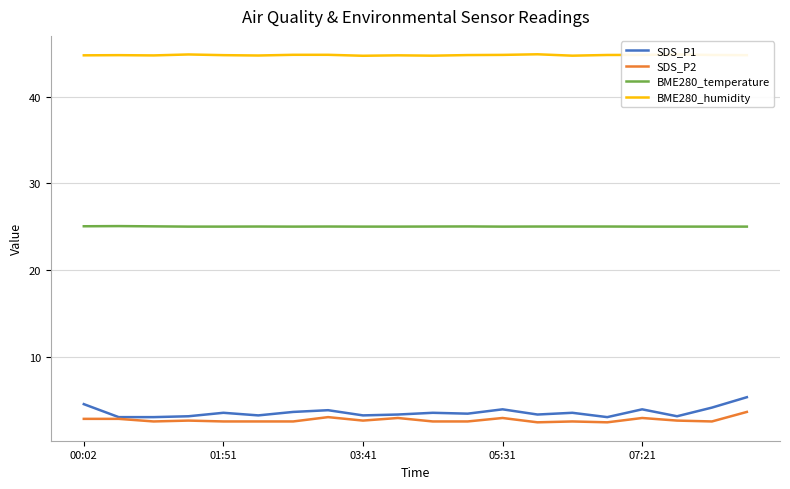

True or false: SDS_P2 and BME280_temperature intersect in this chart.

False